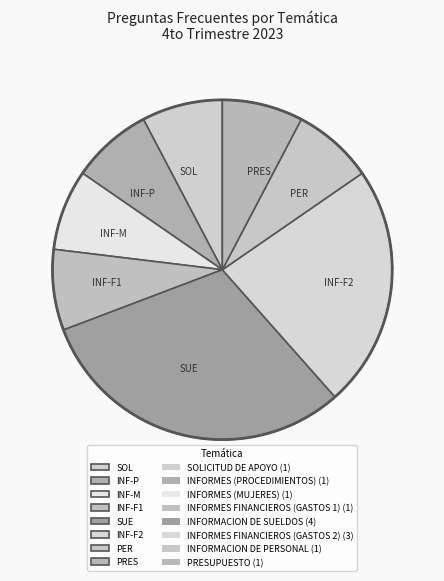

Rank the categories by value from highest to lowest.

INFORMACION DE SUELDOS, INFORMES FINANCIEROS (GASTOS 2), SOLICITUD DE APOYO, INFORMES (PROCEDIMIENTOS), INFORMES (MUJERES), INFORMES FINANCIEROS (GASTOS 1), INFORMACION DE PERSONAL, PRESUPUESTO